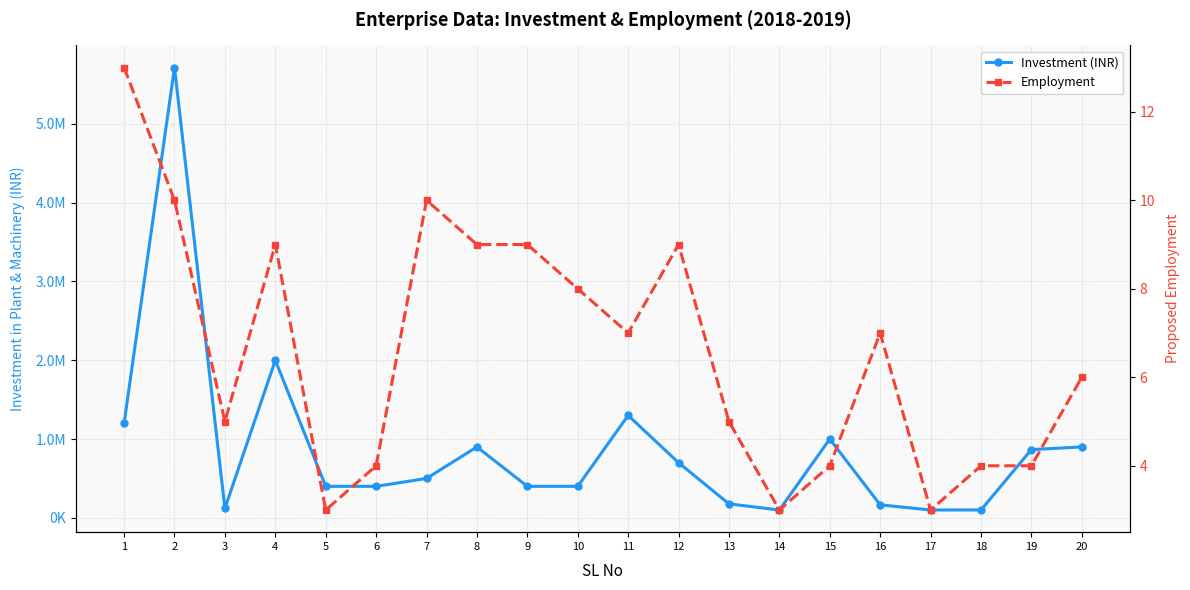

True or false: Employment and Investment (INR) cross at least once.

False